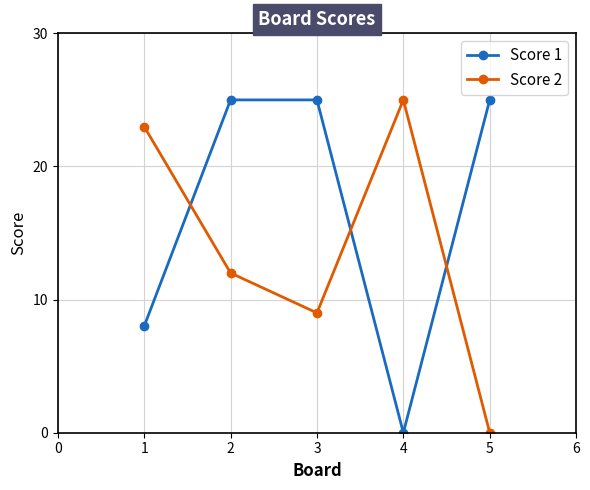

Reading left to right, what are all the values shown in this chart?

Score 1: 1=8	2=25	3=25	4=0	5=25
Score 2: 1=23	2=12	3=9	4=25	5=0